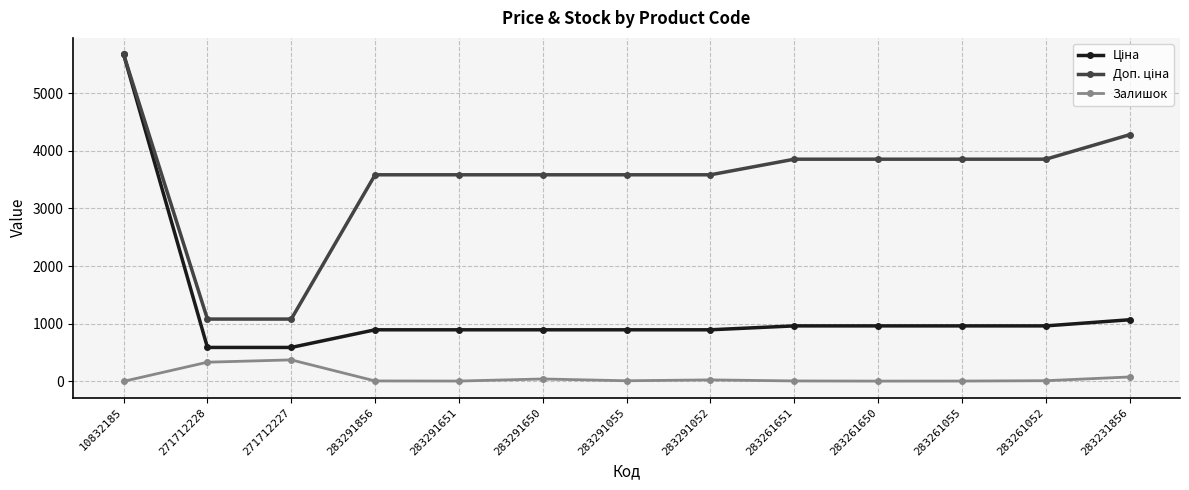

At which category is the sum across all series the highest?

10832185